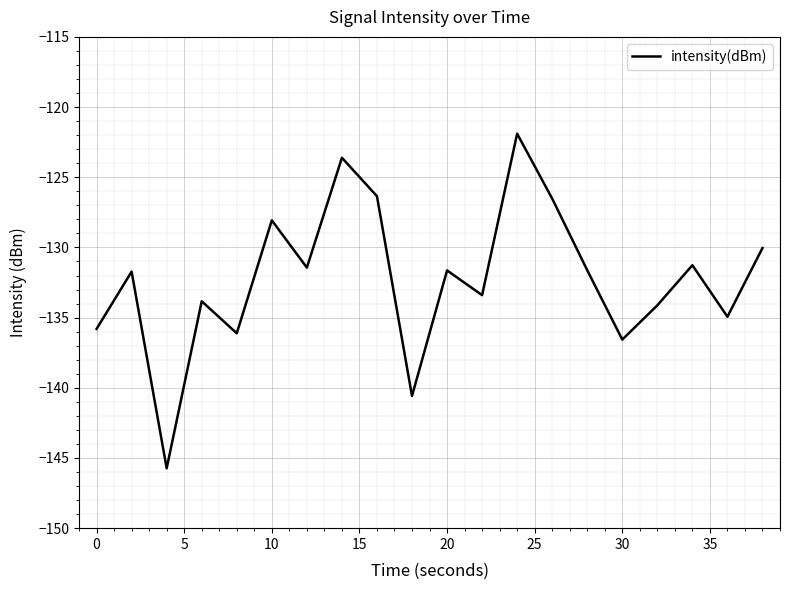

What is the smallest value displayed?

-145.7